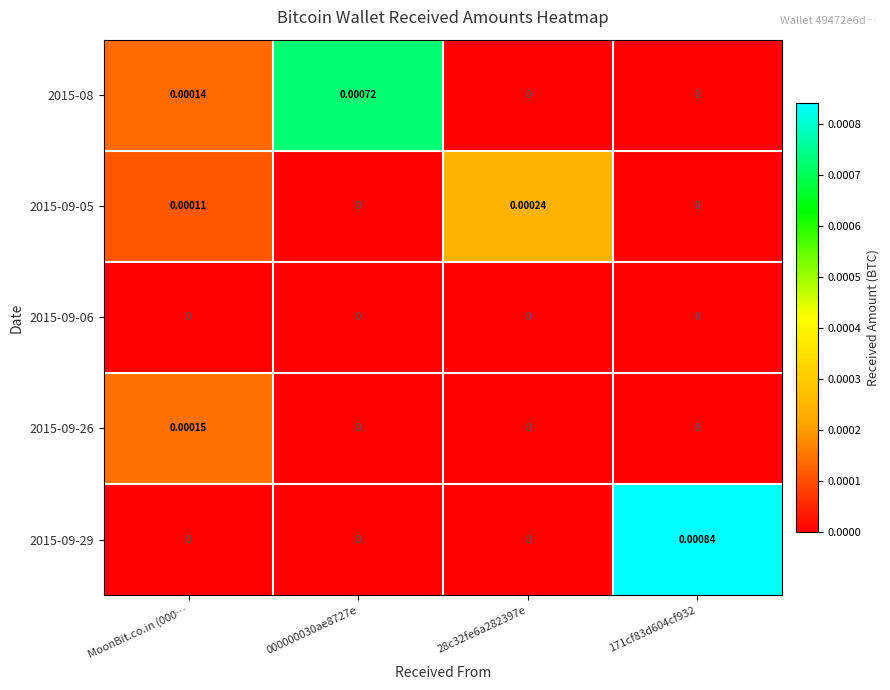

How many positive values does the 2015-08 series have?

2